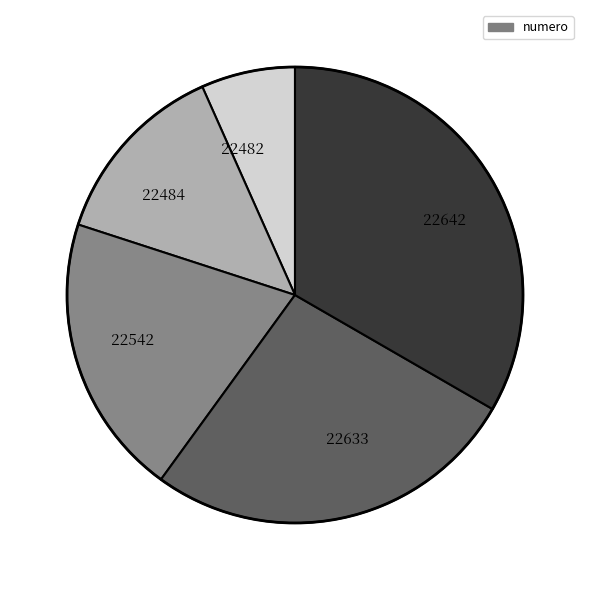

Which category has the biggest portion of the pie?

22642